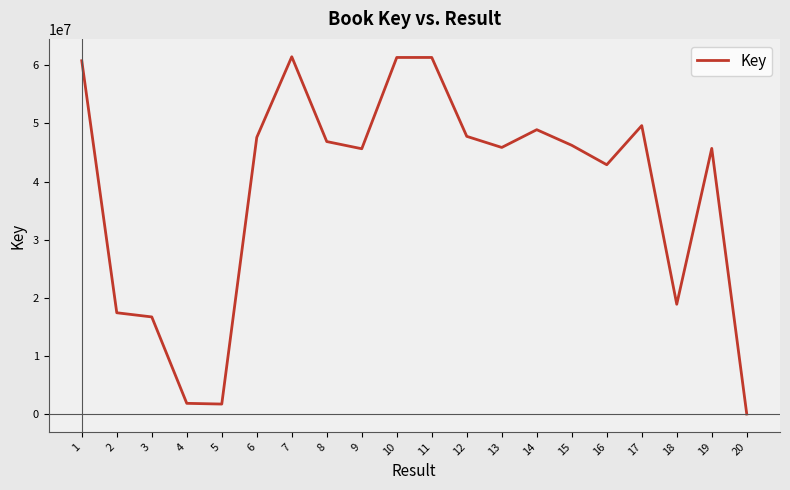

What is the minimum value shown in the chart?

270